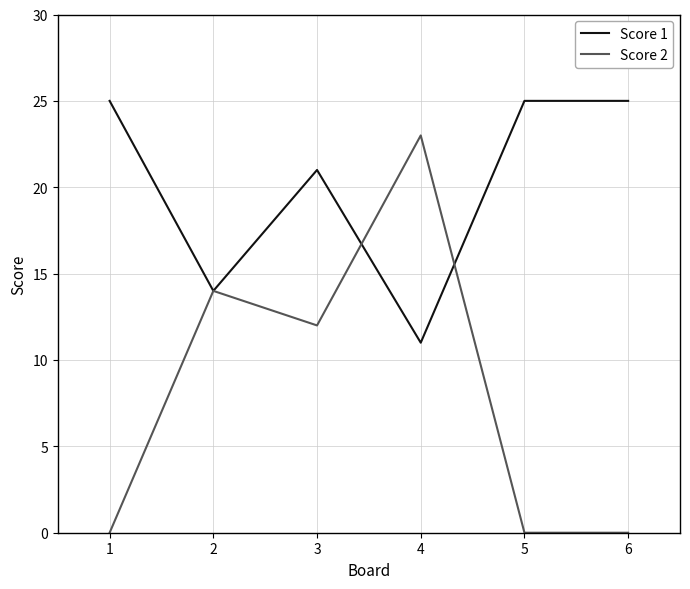

Is this an area chart (filled region under the line)?

No